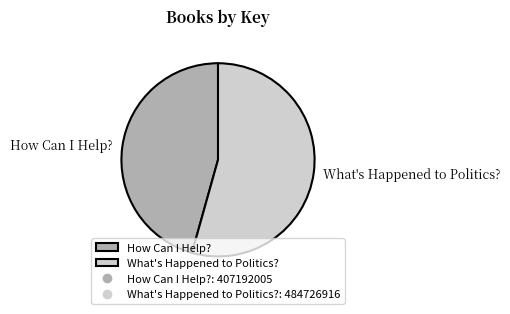

Which slice represents more than half of the pie?

What's Happened to Politics?